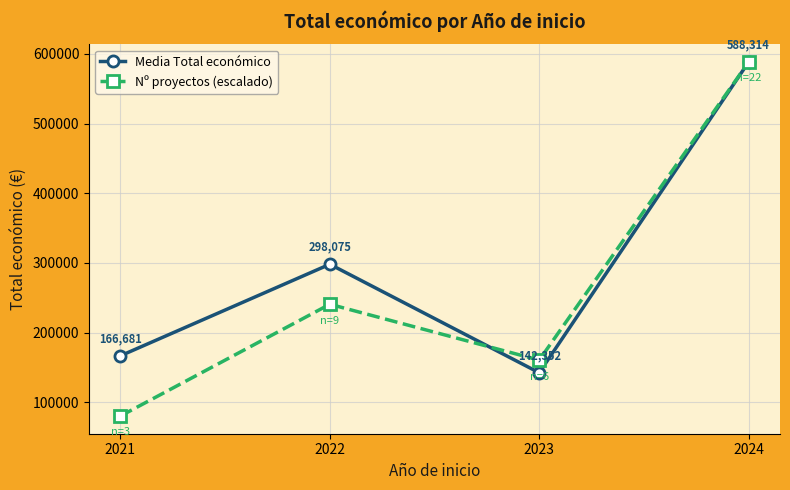

List the series in order of their overall mean, lowest first.

Nº proyectos (escalado), Media Total económico